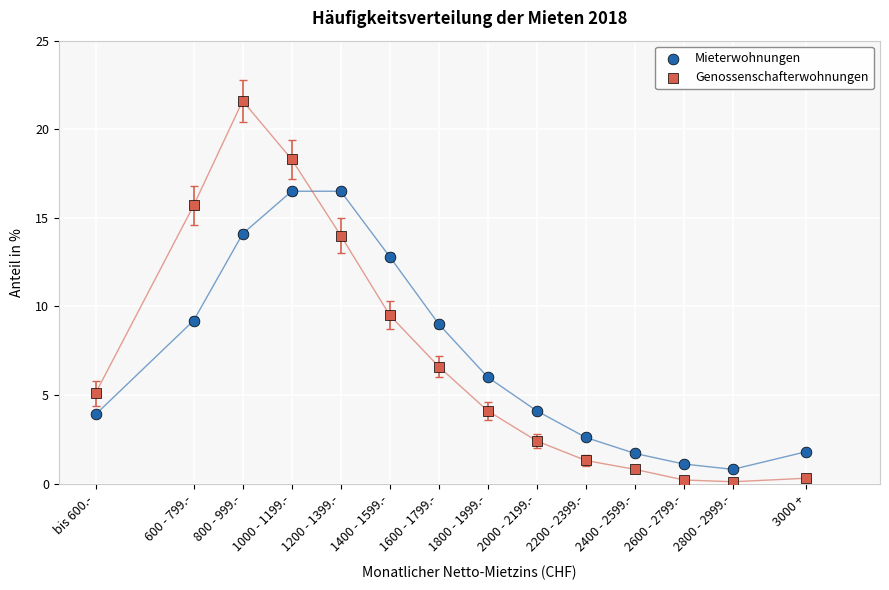

Across all data points, what is the range of X values (max minus min)?

2900.0